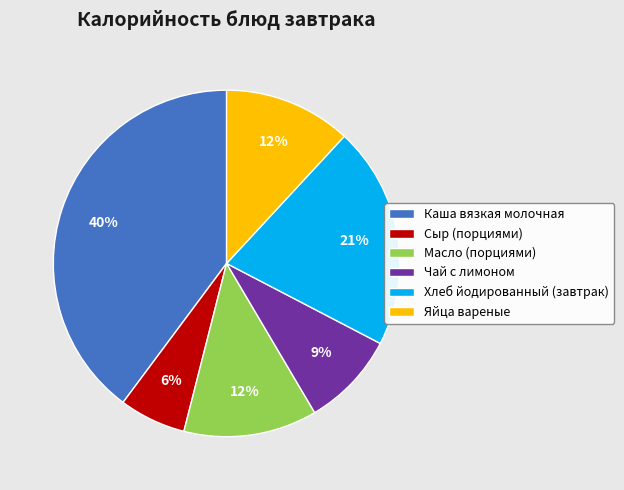

To the nearest percent, what portion does Каша вязкая молочная represent?

40%